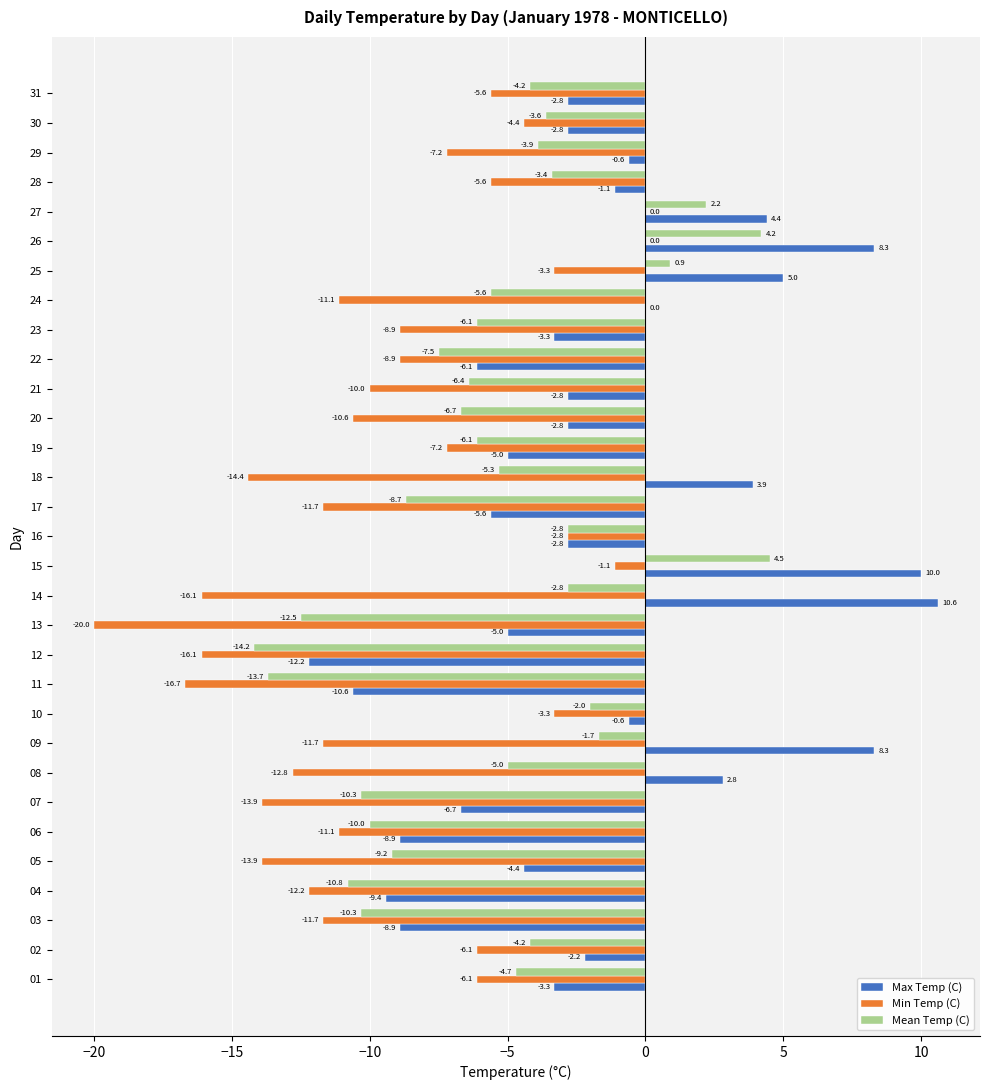

Between 05 and 20, which series saw the biggest shift?

Min Temp (C)